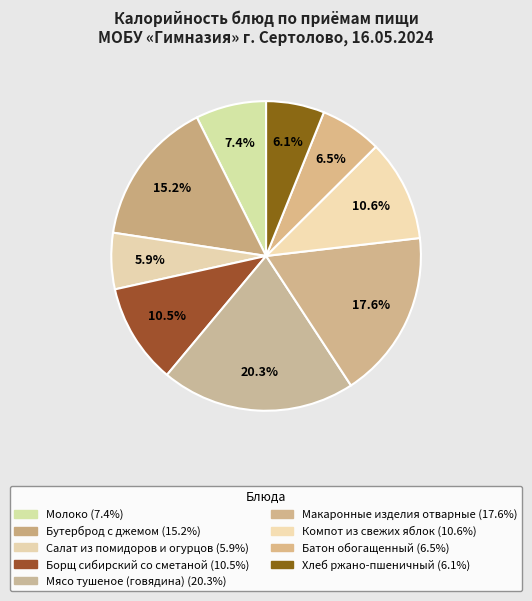

To the nearest percent, what is the difference between the largest and smallest slice percentages?

14%